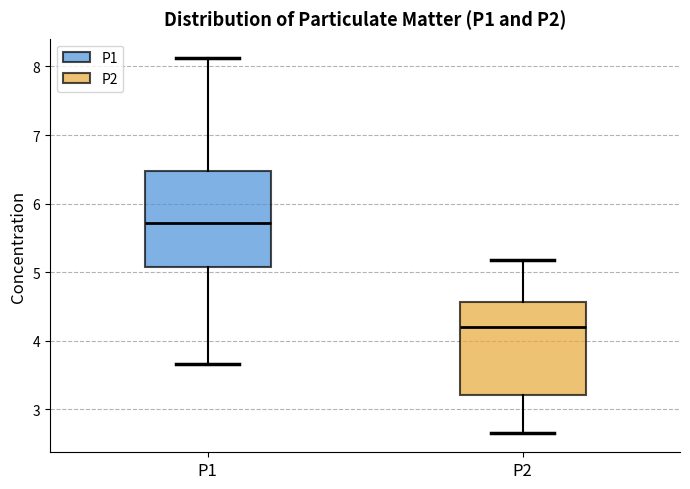

Reading left to right, transcribe this box plot: for each box, give where its median line is, the range the box spans, and where its two whiskers end, as read against the y-axis. The values are not printed on the chart, so give them approximately, as read against the axis.

P1: median 5.7, box 5.1 to 6.5, whiskers 3.7 to 8.1
P2: median 4.2, box 3.2 to 4.6, whiskers 2.7 to 5.2